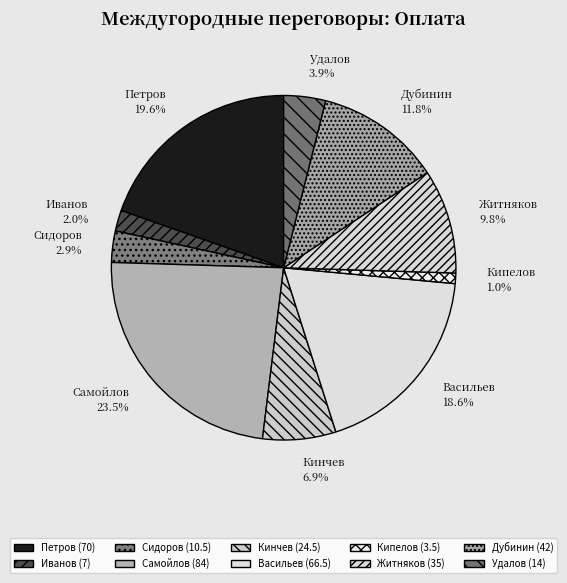

To the nearest percent, what portion does Иванов represent?

2%